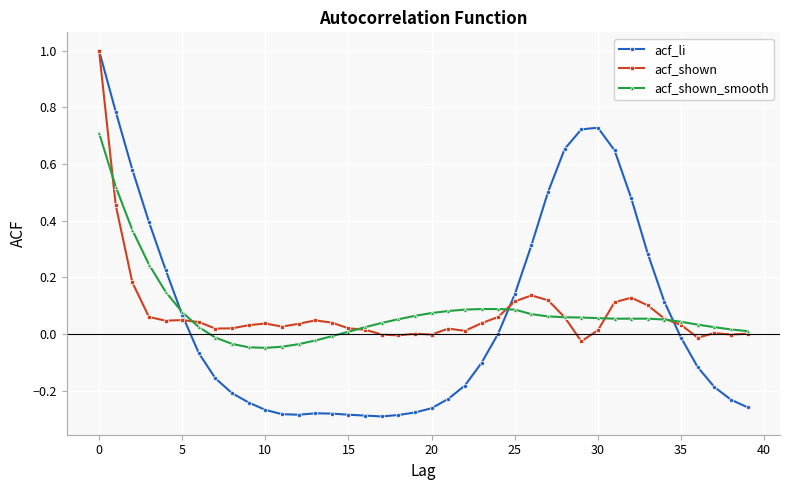

What are all the series names shown in the legend?

acf_li, acf_shown, acf_shown_smooth